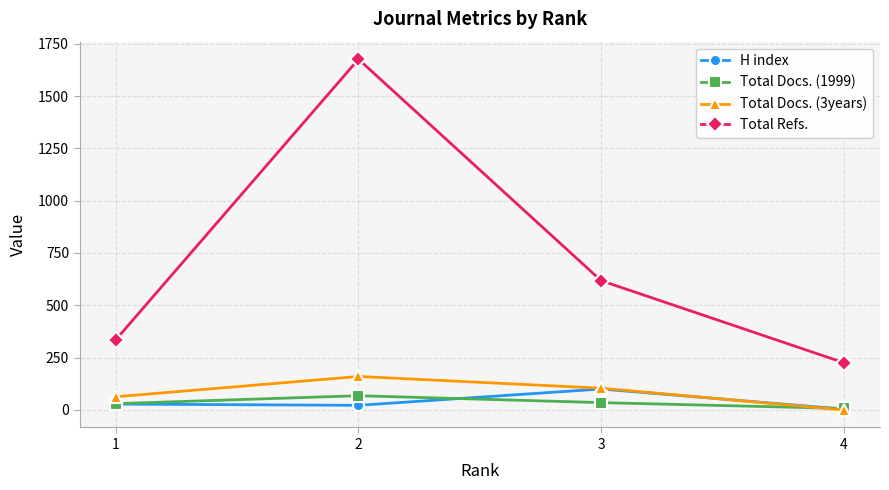

What is the maximum value shown in the chart?

1676